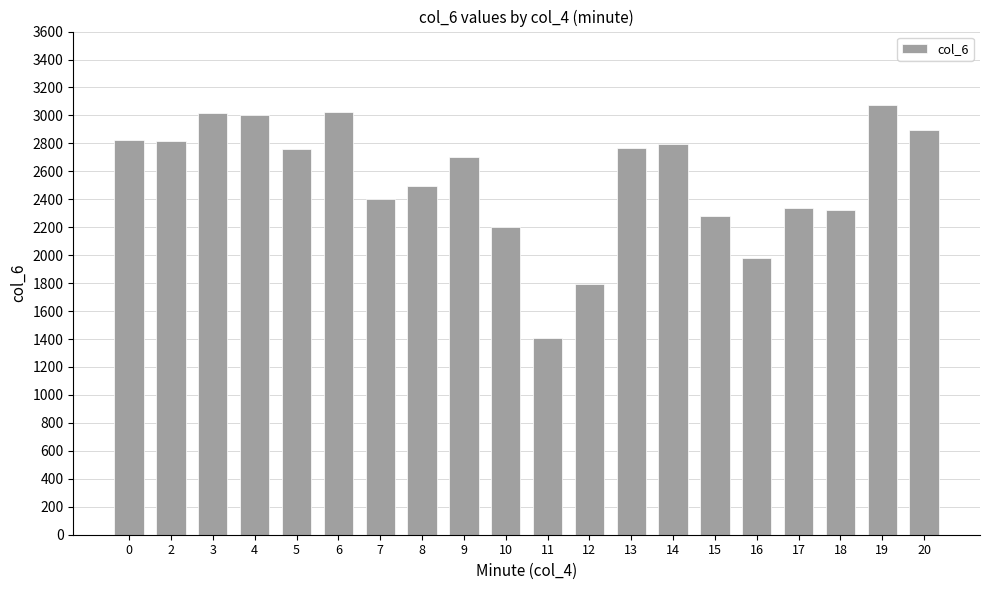

The value at 8 is 3860.4. True or false?

False